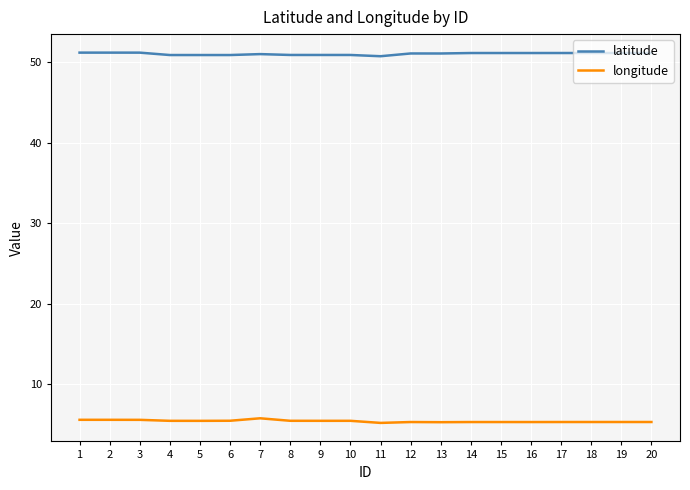

What is the difference between the maximum and second lowest values in the longitude series?

0.5